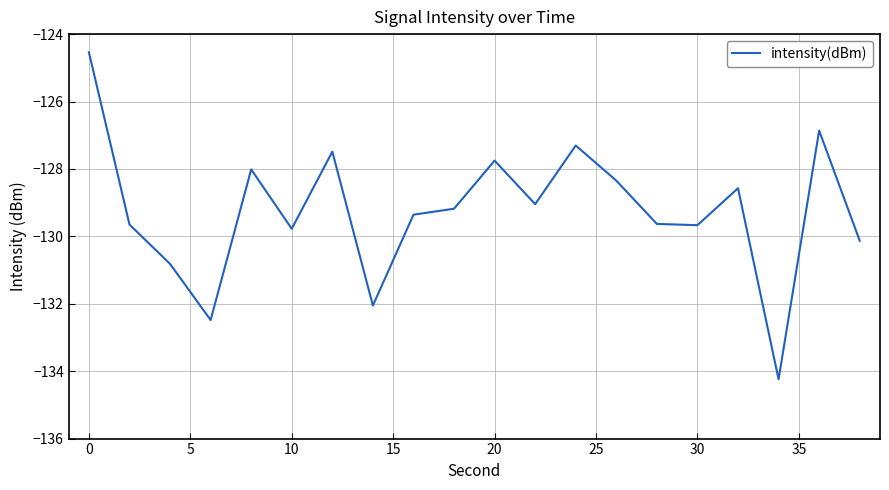

What is the greatest value displayed?

-124.5